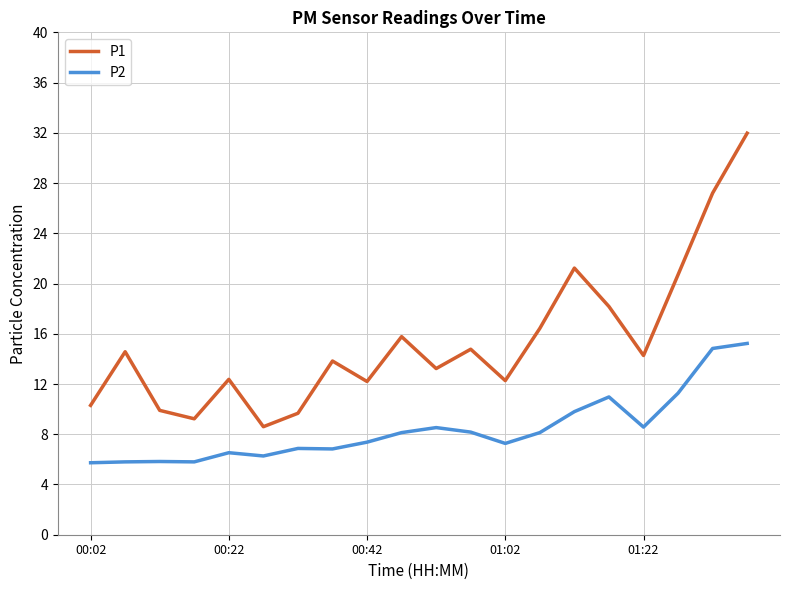

What is the smallest value displayed?

5.7